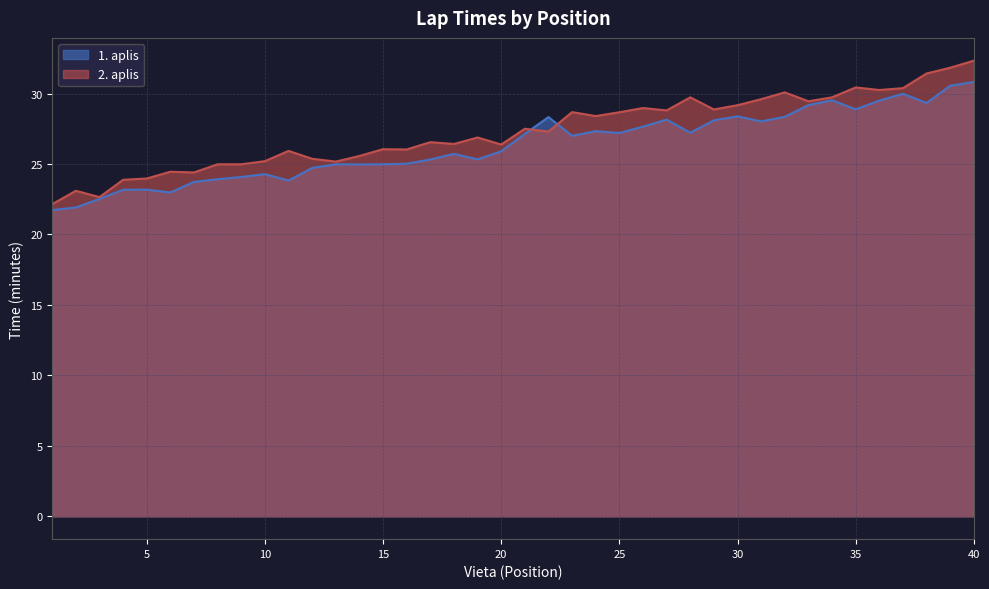

Is it true that 1. aplis equals 28.1 at 27?

True